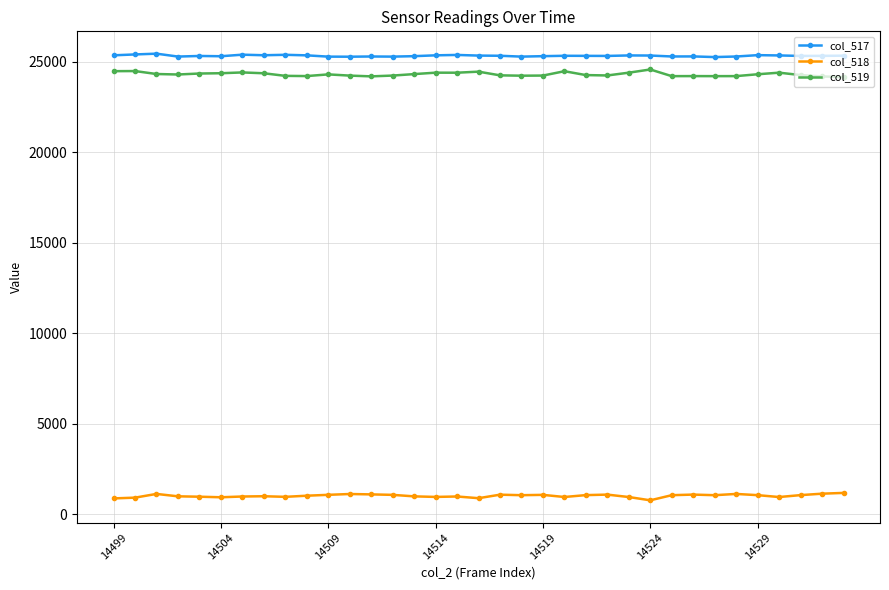

True or false: col_518 and col_519 cross at least once.

False